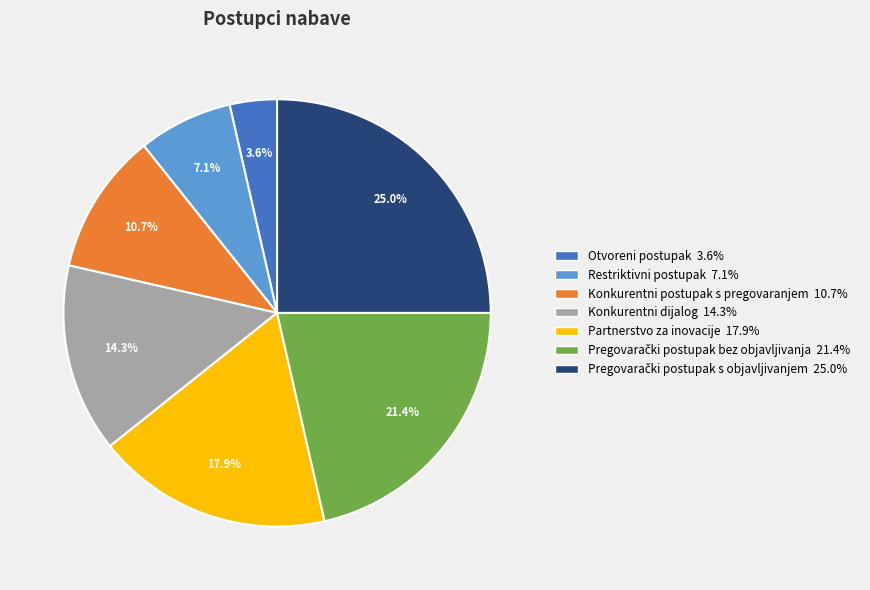

Is there a majority slice in this chart?

No